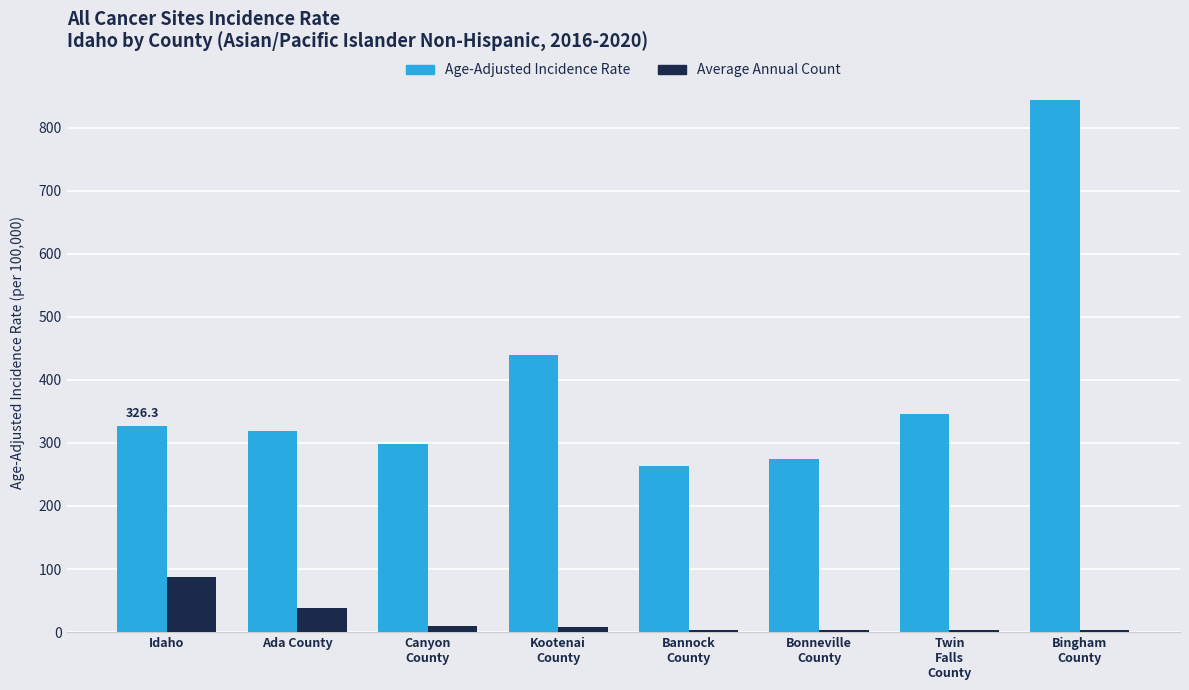

What are all the series names shown in the legend?

Age-Adjusted Incidence Rate, Average Annual Count